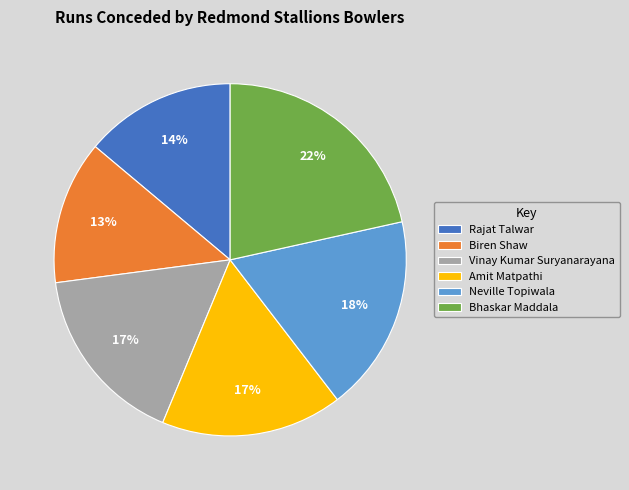

Count the number of slices in the pie.

6